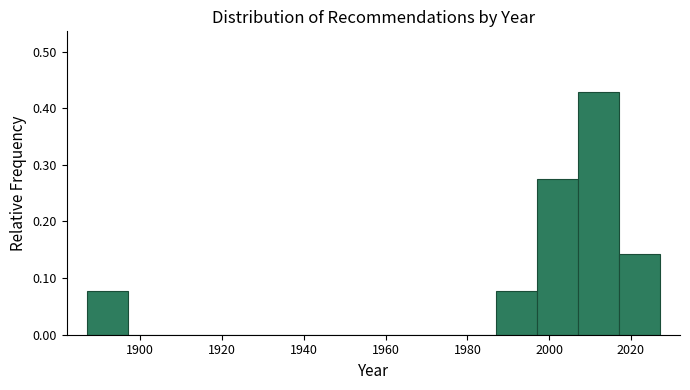

What is the height of the bar covering 2017 to 2027 on the x-axis? Neither the bar edges nor the heights are printed on the chart, so give them approximately, as read against the axes.

0.14